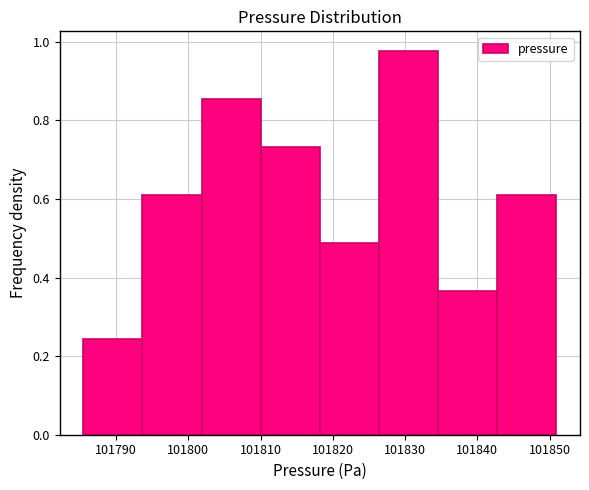

What is the height of the bar covering 101835 to 101843 on the x-axis? Neither the bar edges nor the heights are printed on the chart, so give them approximately, as read against the axes.

0.36